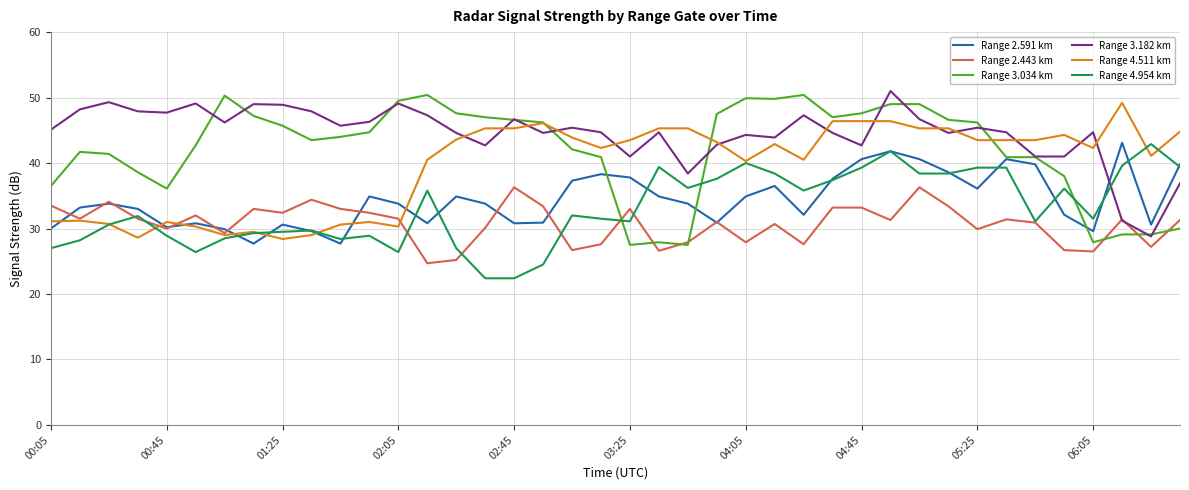

What is the maximum value shown in the chart?

51.0